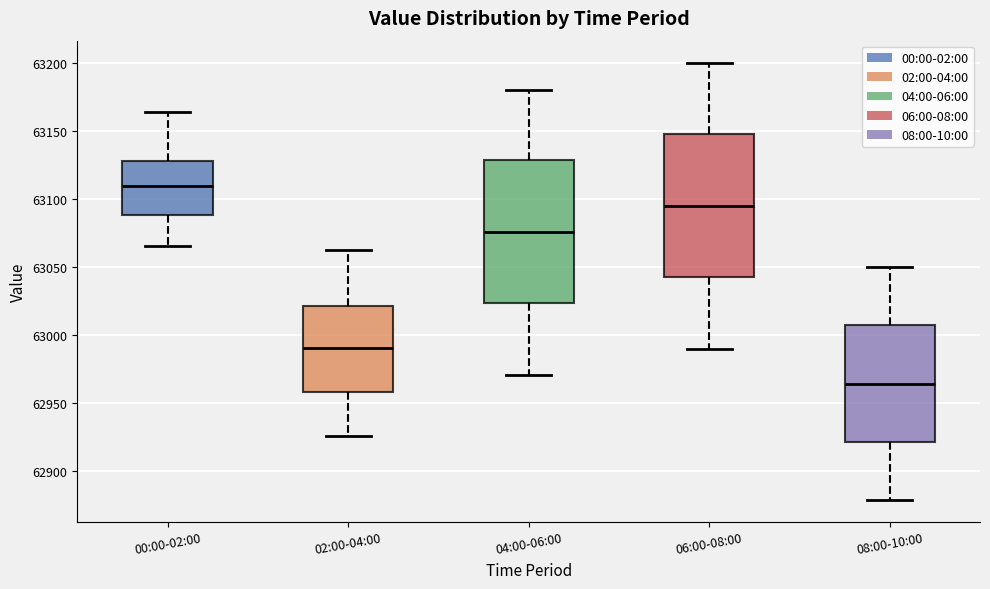

Reading left to right, transcribe this box plot: for each box, give where its median line is, the range the box spans, and where its two whiskers end, as read against the y-axis. The values are not printed on the chart, so give them approximately, as read against the axis.

00:00-02:00: median 63110, box 63090 to 63130, whiskers 63065 to 63165
02:00-04:00: median 62990, box 62960 to 63020, whiskers 62925 to 63065
04:00-06:00: median 63075, box 63025 to 63130, whiskers 62970 to 63180
06:00-08:00: median 63095, box 63045 to 63150, whiskers 62990 to 63200
08:00-10:00: median 62965, box 62920 to 63005, whiskers 62880 to 63050